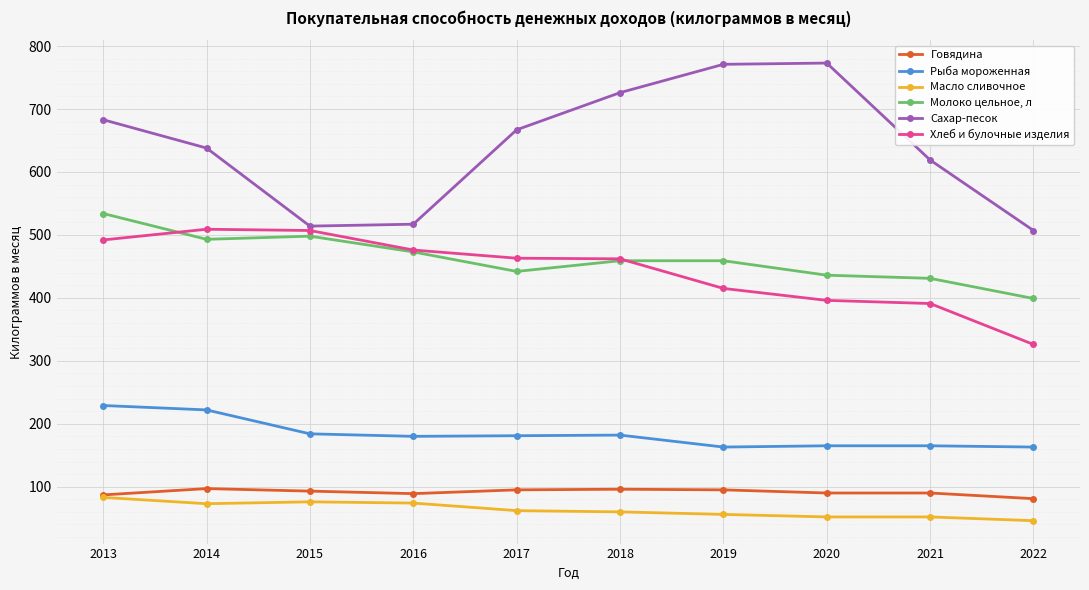

What is the value of the Говядина point at the 2nd from the left?

97